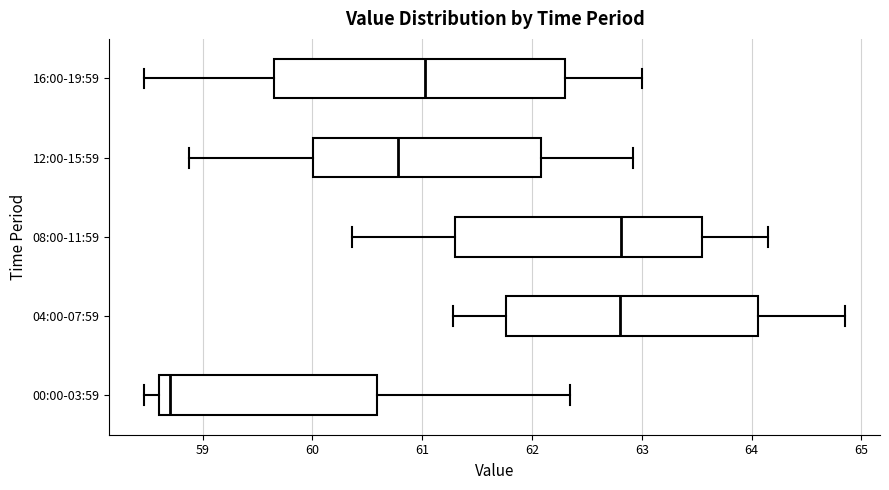

Reading bottom to top, transcribe this box plot: for each box, give where its median line is, the range the box spans, and where its two whiskers end, as read against the x-axis. The values are not printed on the chart, so give them approximately, as read against the axis.

00:00-03:59: median 58.7, box 58.6 to 60.6, whiskers 58.5 to 62.4
04:00-07:59: median 62.8, box 61.8 to 64.1, whiskers 61.3 to 64.9
08:00-11:59: median 62.8, box 61.3 to 63.6, whiskers 60.4 to 64.2
12:00-15:59: median 60.8, box 60.0 to 62.1, whiskers 58.9 to 62.9
16:00-19:59: median 61.0, box 59.7 to 62.3, whiskers 58.5 to 63.0